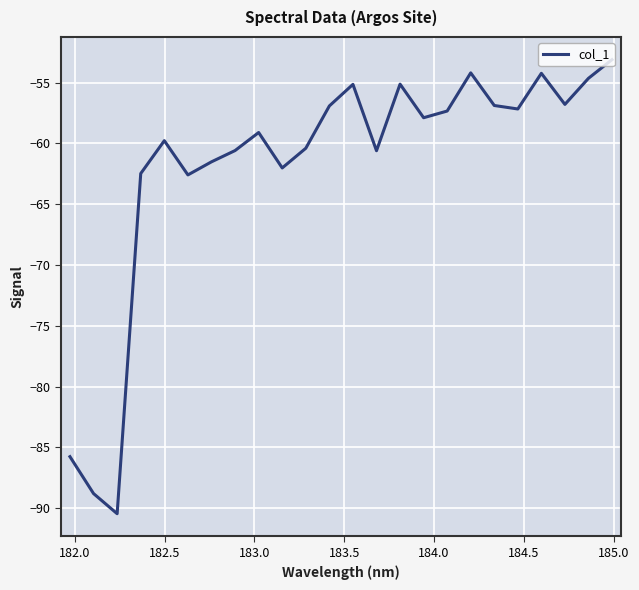

Does the chart display data point markers on the line(s)?

No